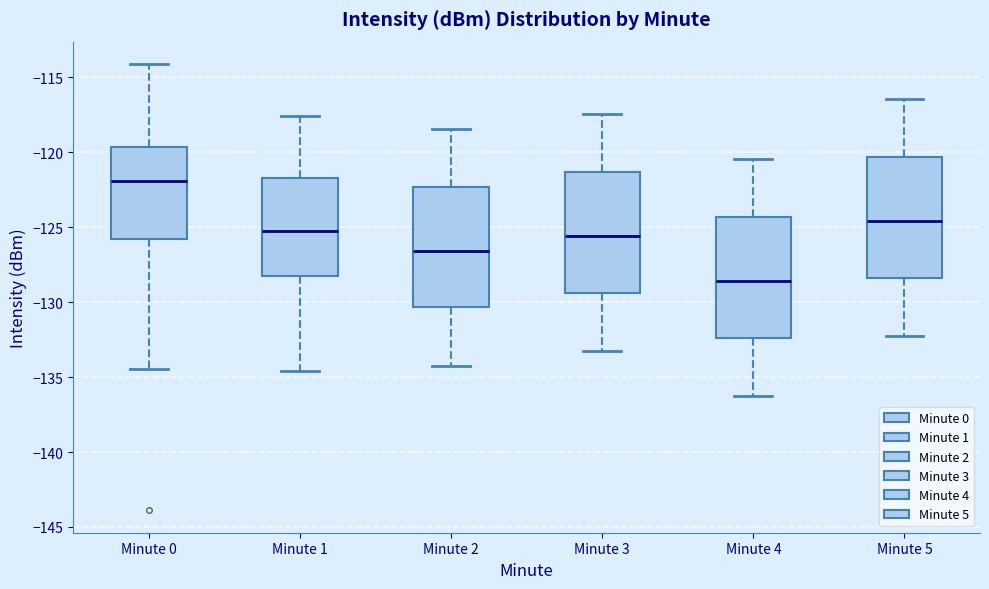

Which box's median line is the lowest?

Minute 4